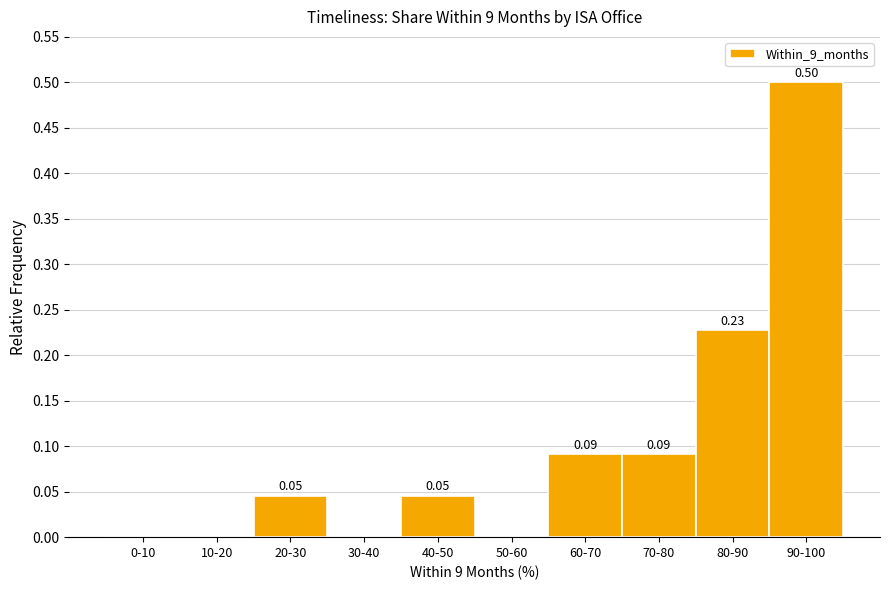

What is the sum of all values?

1.0